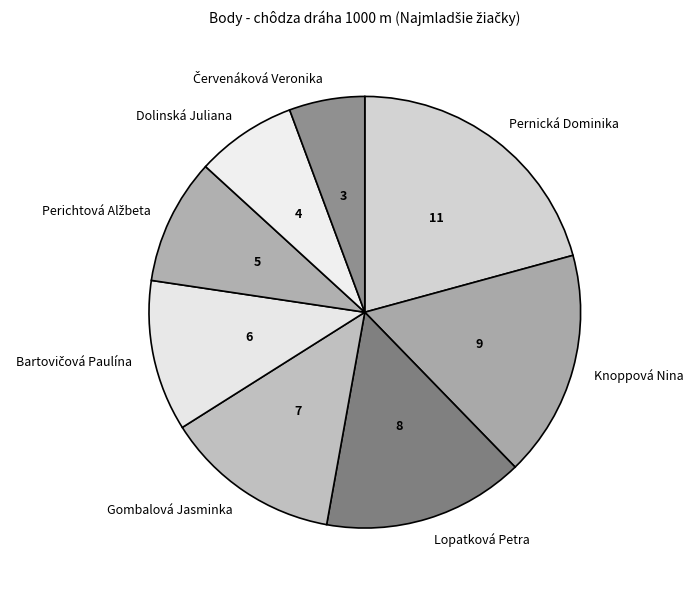

How many segments does this pie chart have?

8